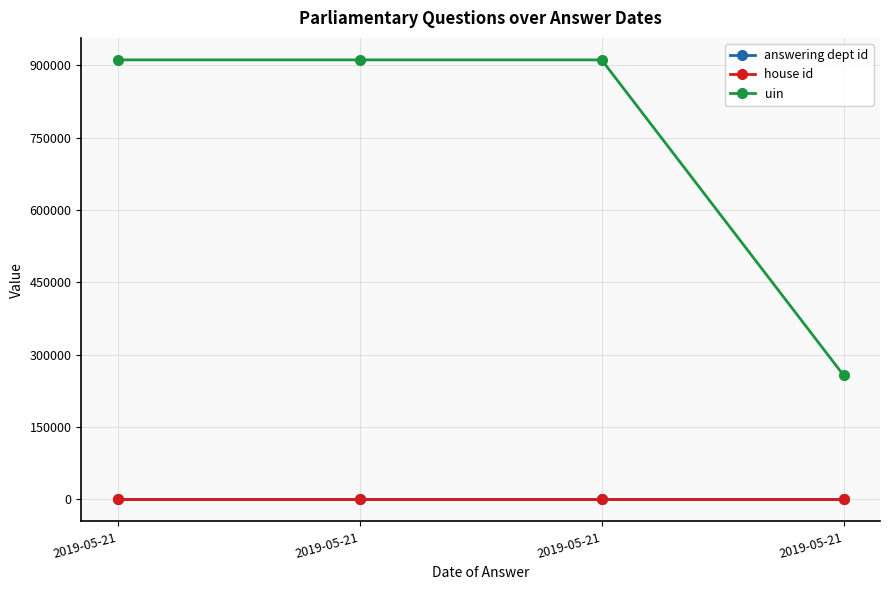

What are all the series names shown in the legend?

answering dept id, house id, uin